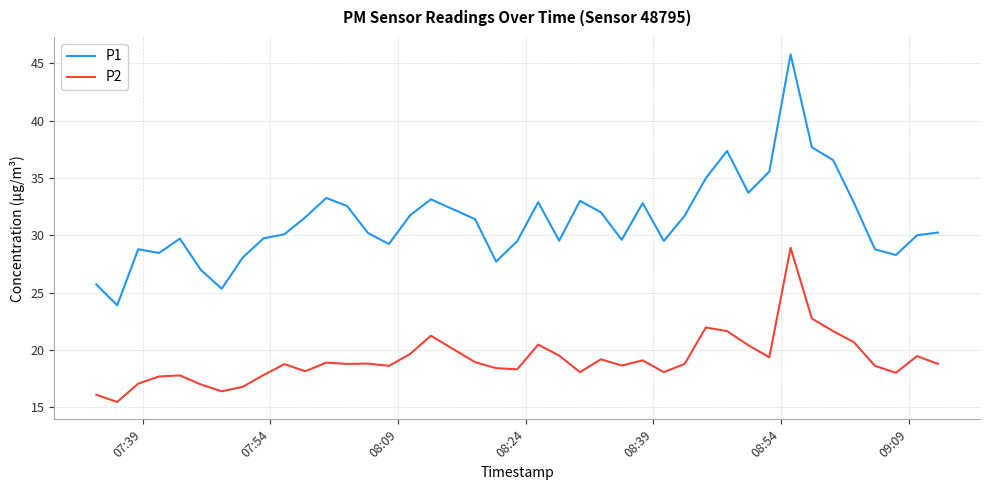

Which series has the largest total across all categories?

P1